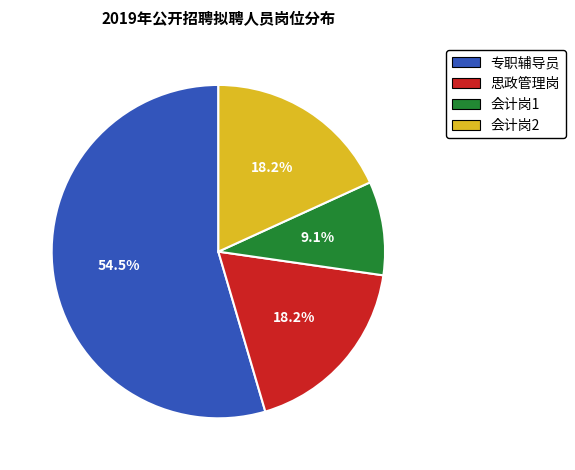

What percentage do 会计岗1 and 会计岗2 together represent?

27.3%